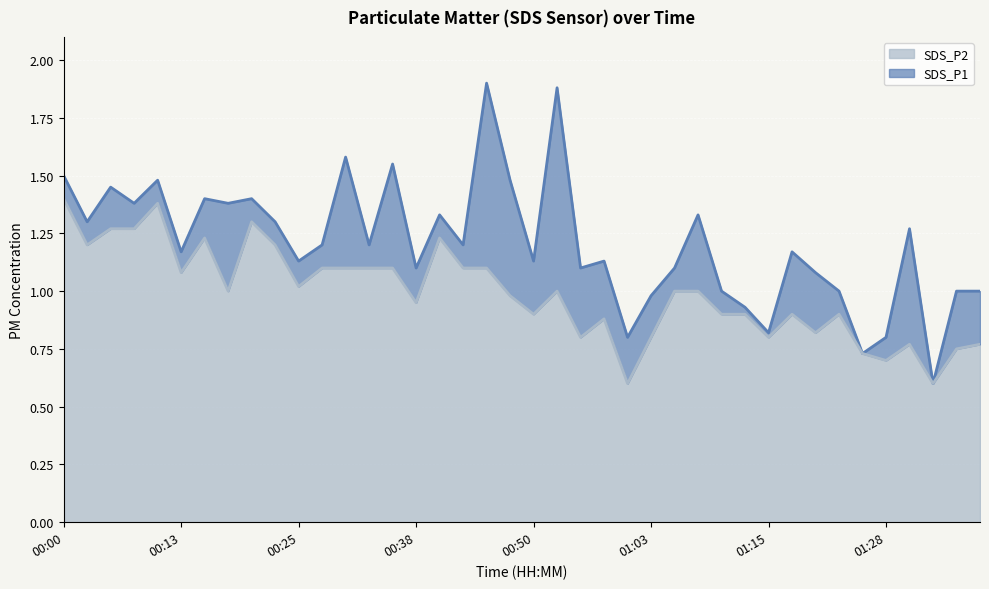

What position from the right is 01:39?

1